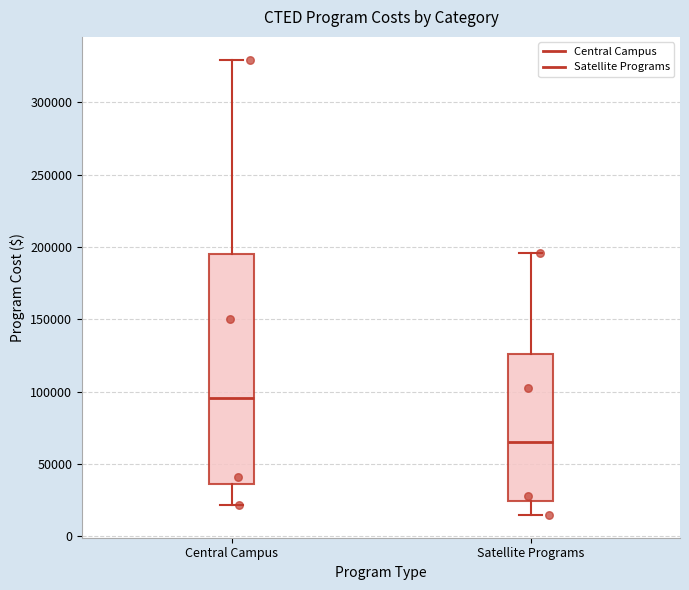

Reading left to right, transcribe this box plot: for each box, give where its median line is, the range the box spans, and where its two whiskers end, as read against the y-axis. The values are not printed on the chart, so give them approximately, as read against the axis.

Central Campus: median 95000, box 35000 to 195000, whiskers 20000 to 330000
Satellite Programs: median 65000, box 25000 to 125000, whiskers 15000 to 195000